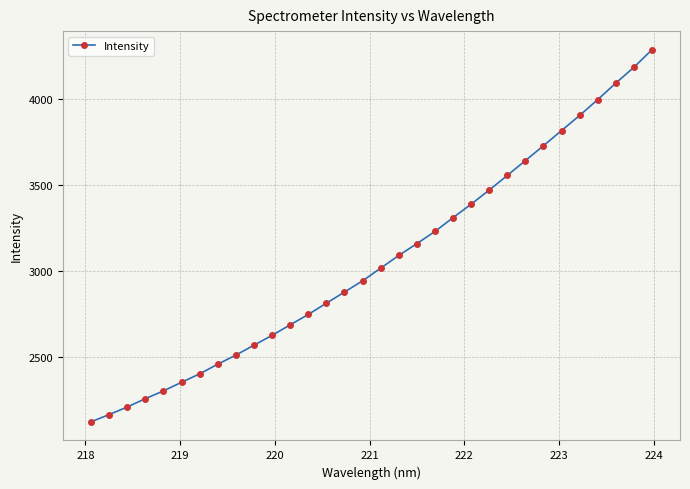

What is the average value?

3059.5